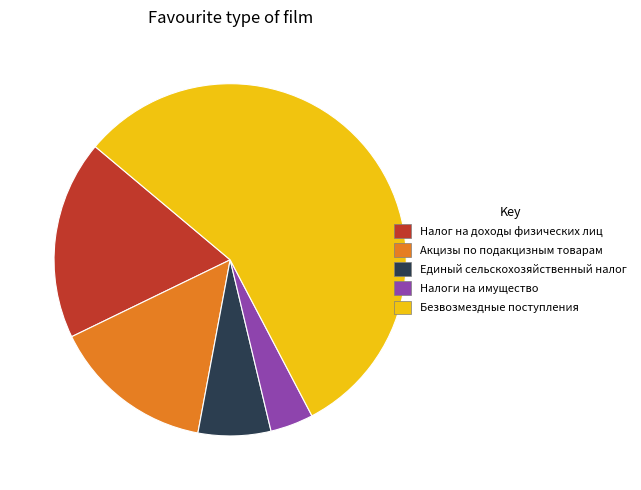

Is the sum of Акцизы по подакцизным товарам and Безвозмездные поступления greater than half?

Yes